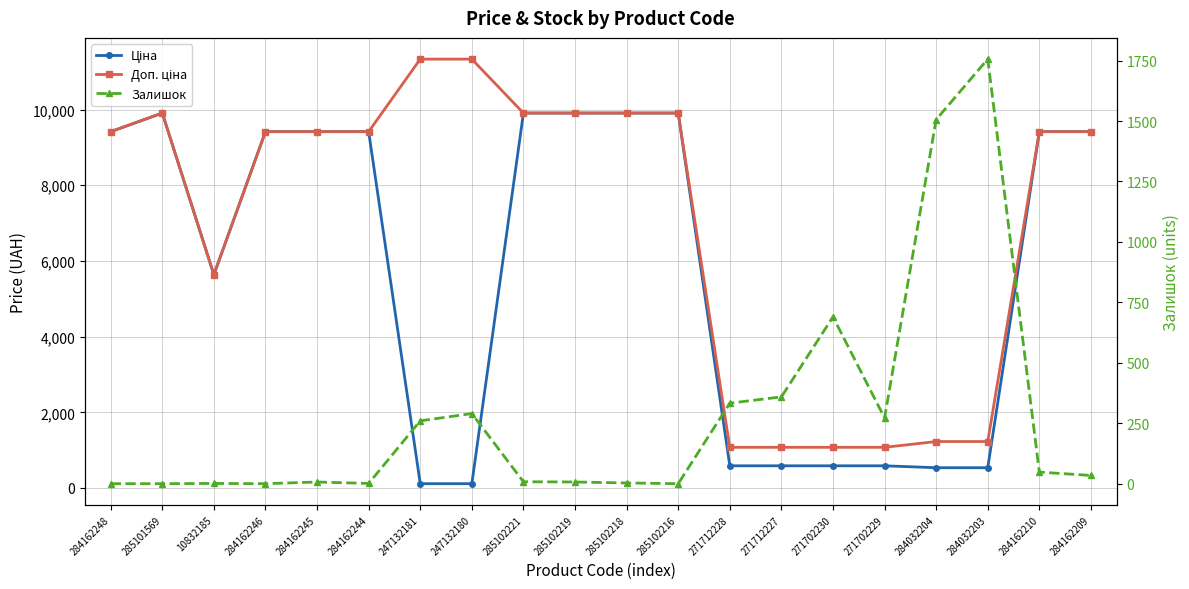

What is the value of the Доп. ціна point at the 19th from the left?

9416.9